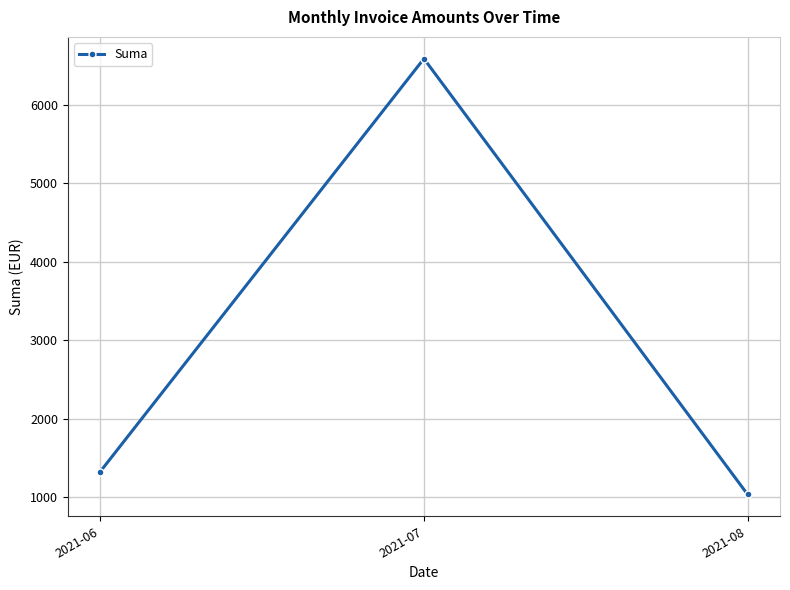

Which label corresponds to the largest value in the chart?

2021-07